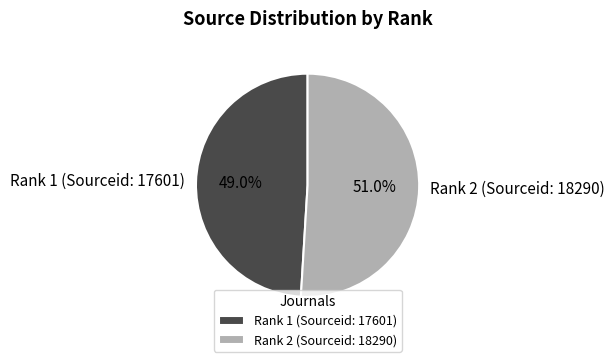

Which category accounts for the majority?

Rank 2 (Sourceid: 18290)